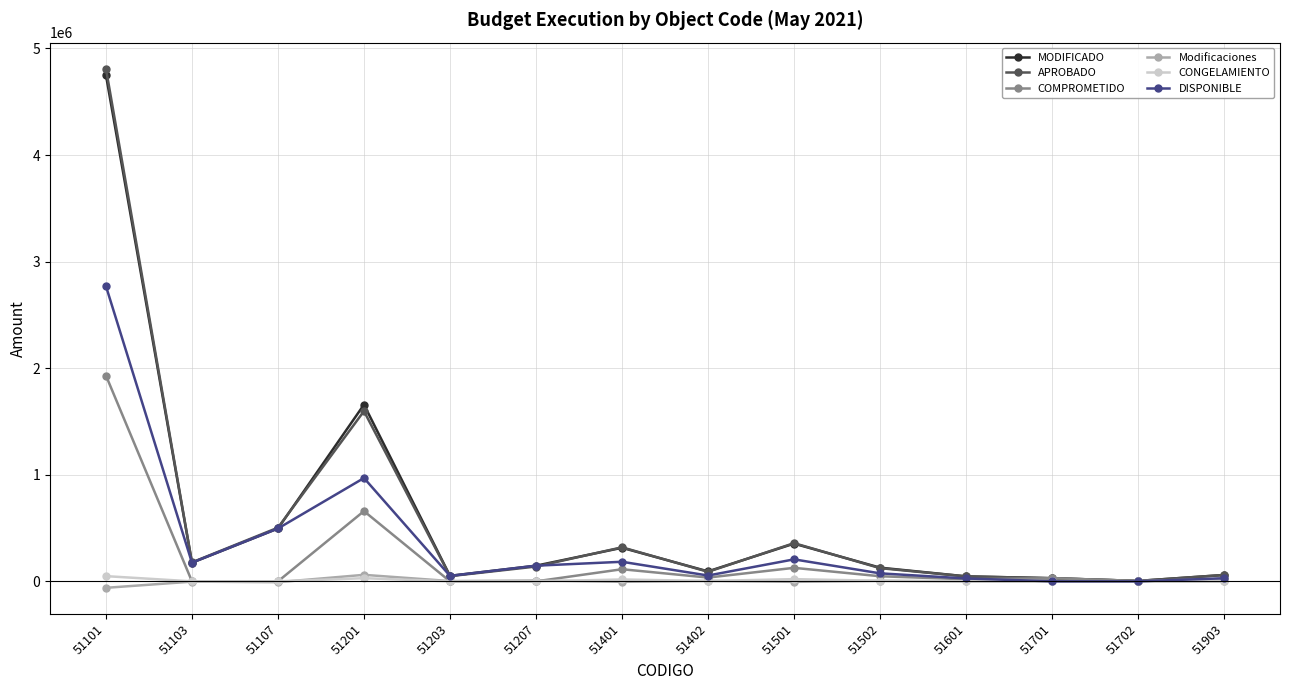

The DISPONIBLE series shows 1172942.8 at 51101. True or false?

False